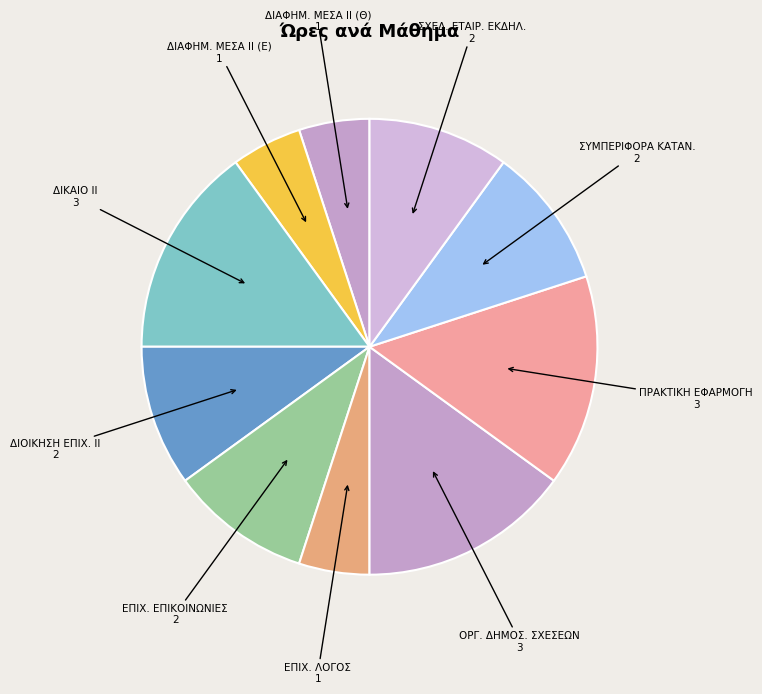

Which category has the smallest portion of the pie?

ΔΙΑΦΗΜΙΣΗ- ΔΙΑΦΗΜΙΣΤΙΚΑ ΜΕΣΑ IΙ (Θ)